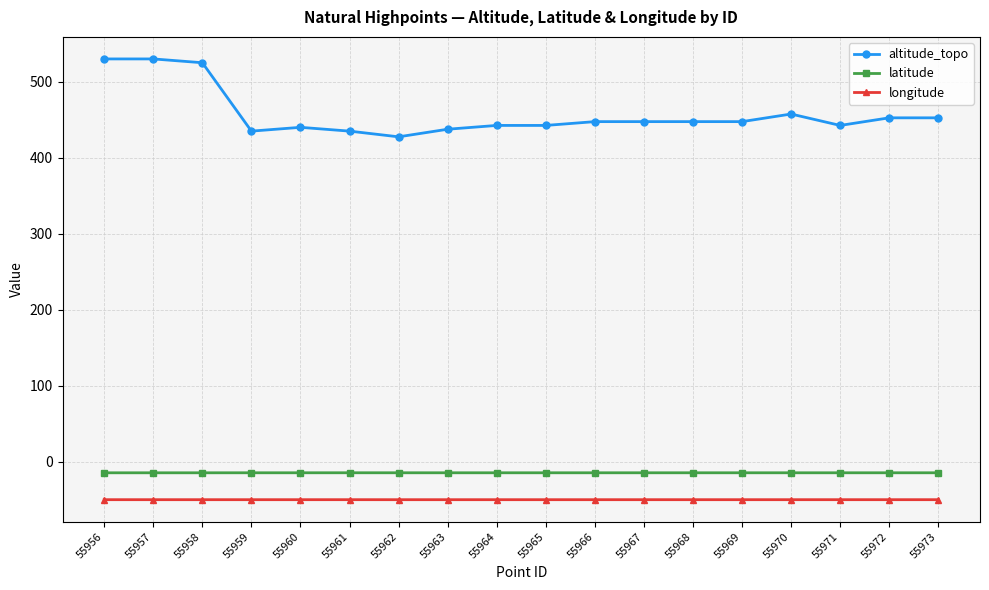

True or false: altitude_topo and latitude cross at least once.

False